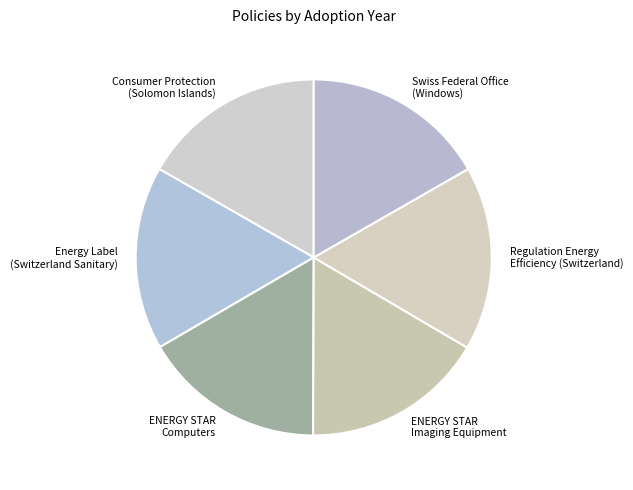

Does any single category account for the majority?

No